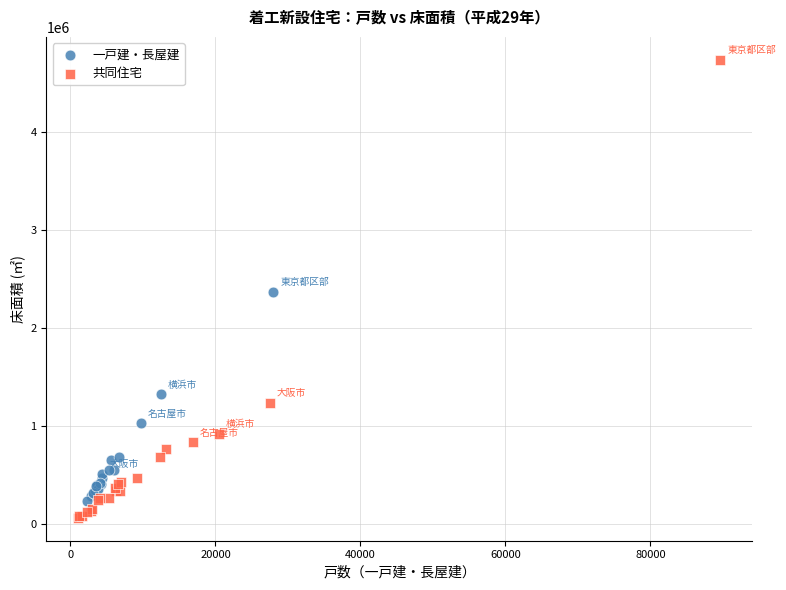

Which series has the largest Y range (max minus min)?

共同住宅